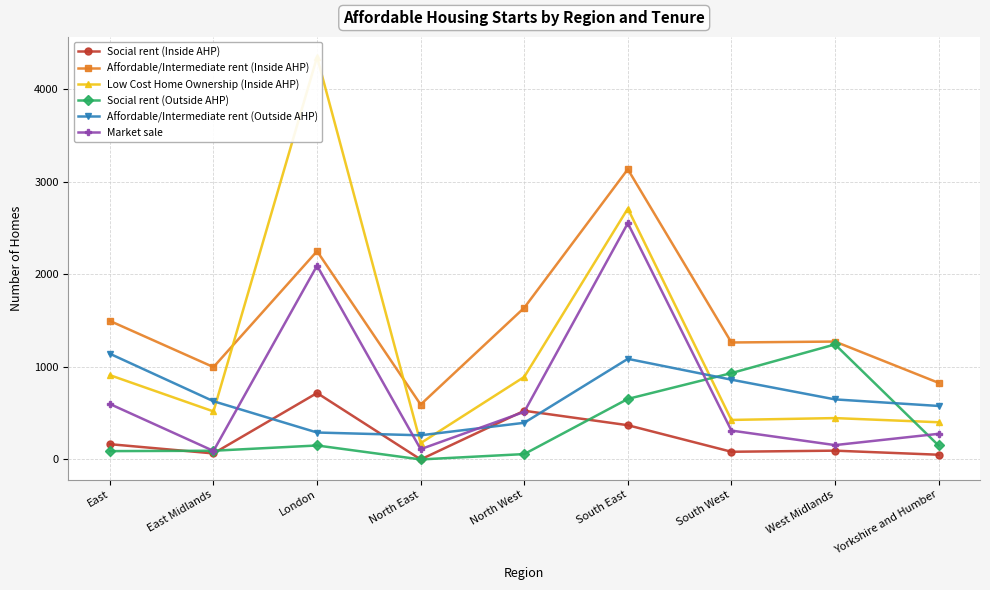

What are all the series names shown in the legend?

Social rent (Inside AHP), Affordable/Intermediate rent (Inside AHP), Low Cost Home Ownership (Inside AHP), Social rent (Outside AHP), Affordable/Intermediate rent (Outside AHP), Market sale